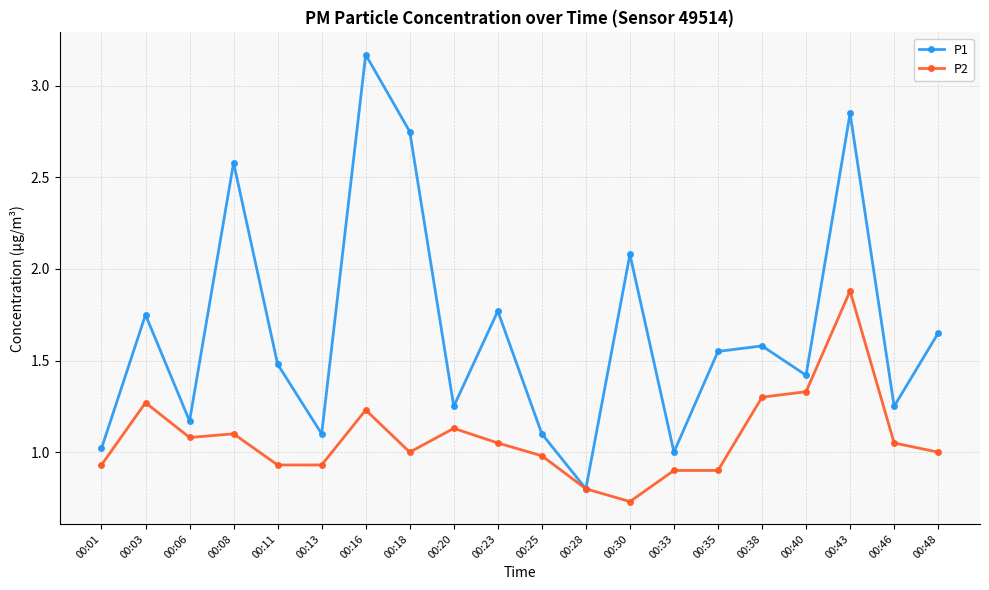

The value of P2 at 00:40 is 1.8. True or false?

False